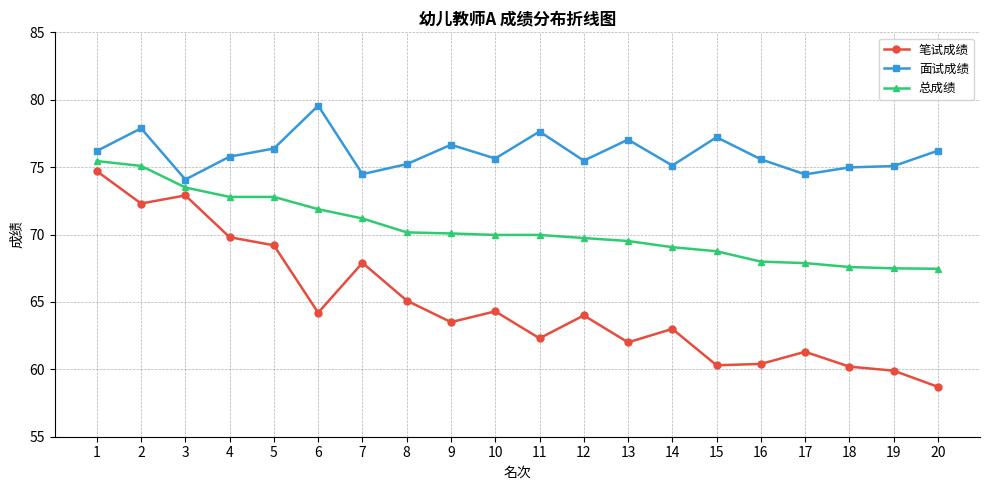

Is this an area chart (filled region under the line)?

No